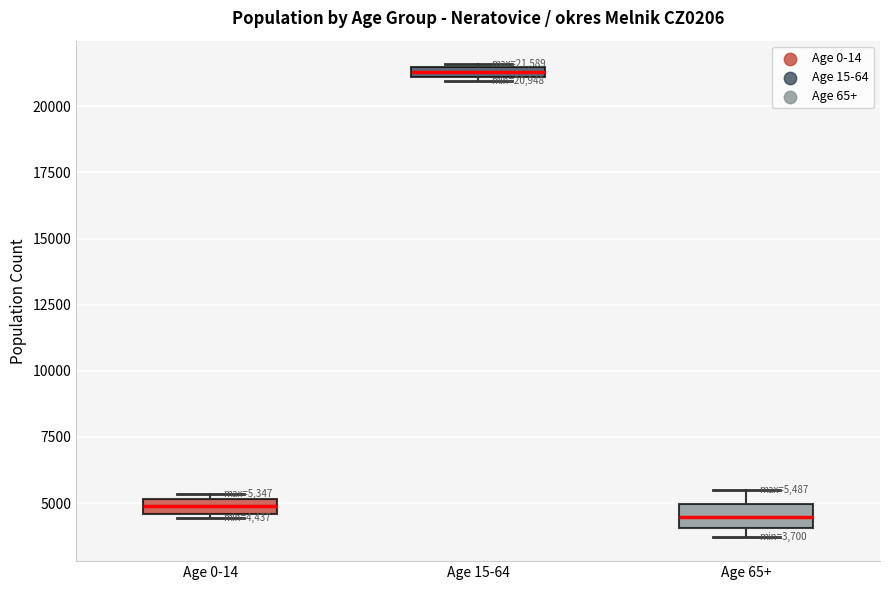

Which box has the highest median line?

Age 15-64